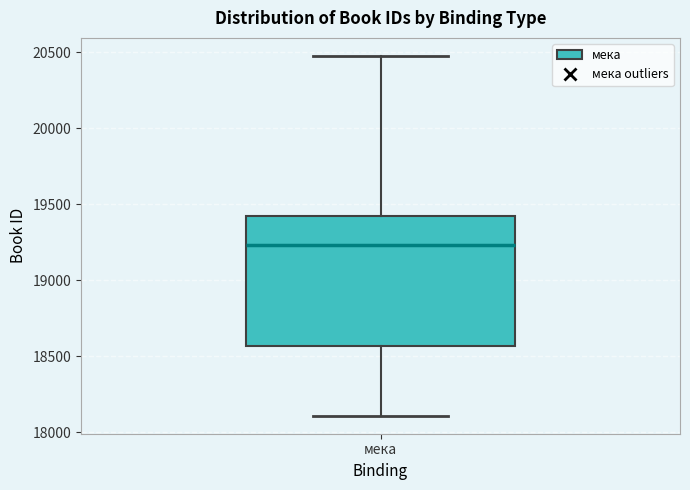

Read this box plot against the y-axis: the position of the median line, the range covered by the box, and the ends of both whiskers. The values are not printed on the chart, so give them approximately, as read against the axis.

median 19250, box 18550 to 19450, whiskers 18100 to 20500